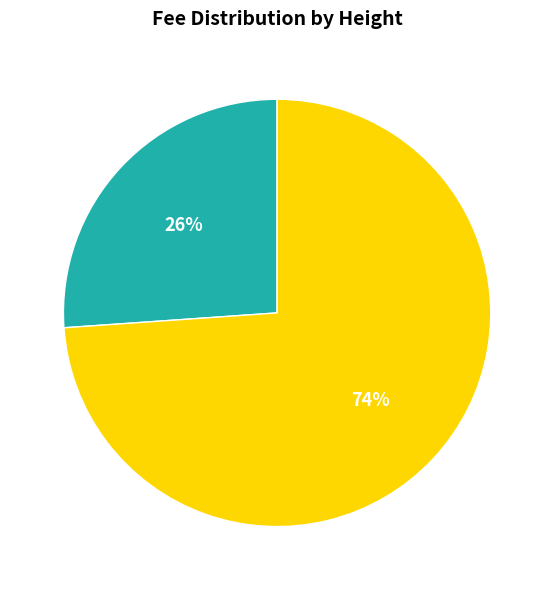

To the nearest percent, what is the combined percentage of 4449 and 4455?

100%